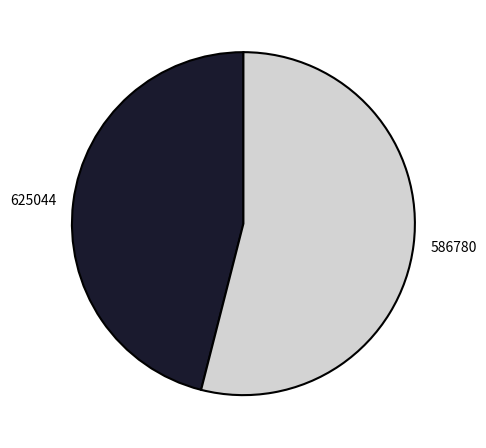

Rank the categories by value from lowest to highest.

625044, 586780